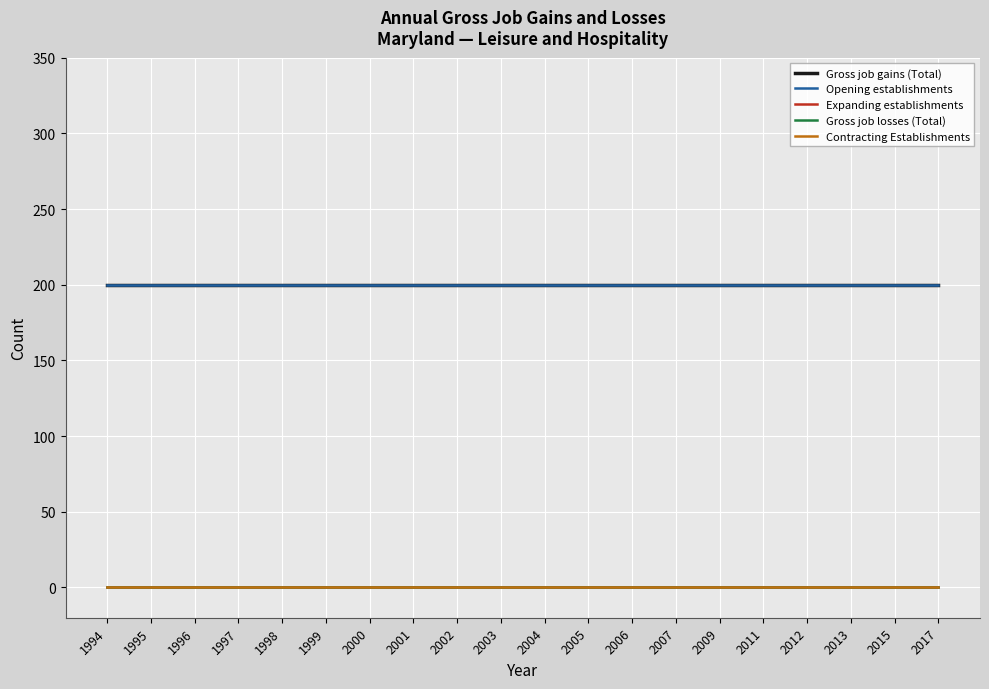

Which category has the highest value across all series?

1994